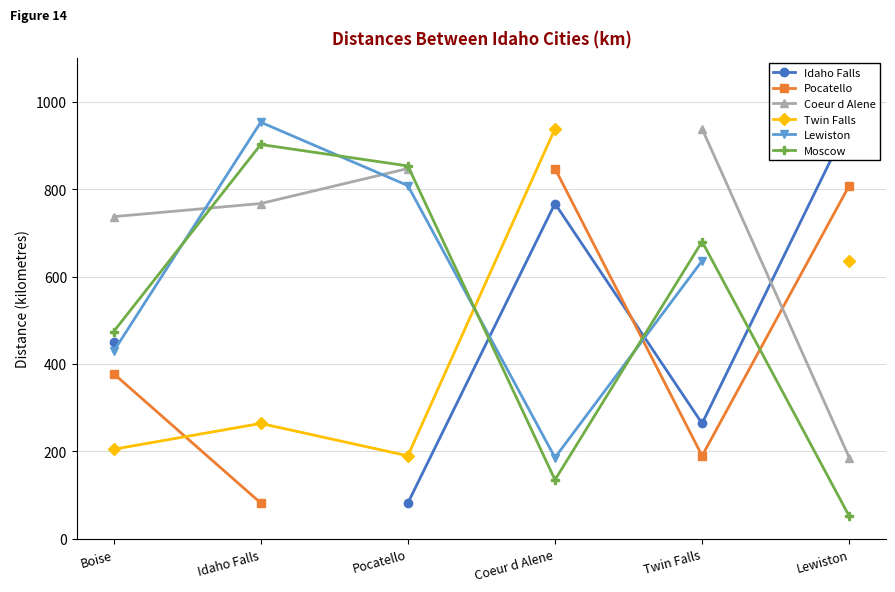

Where do Lewiston and Coeur d Alene first cross each other?

Boise and Idaho Falls